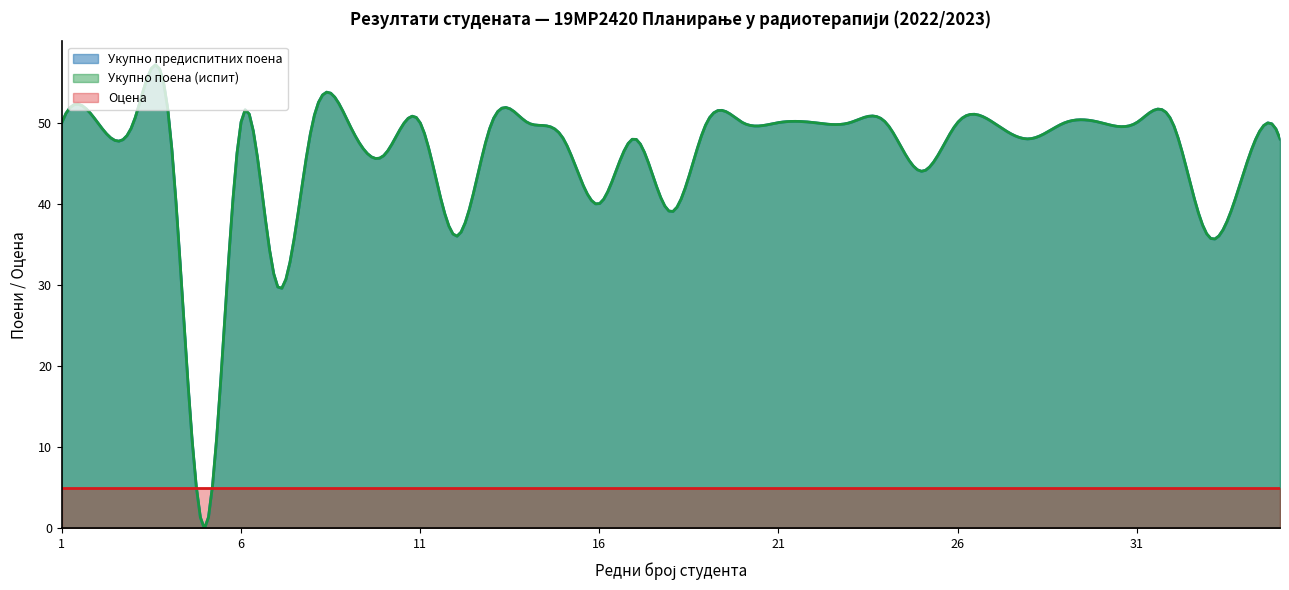

At which label is Укупно поена (испит) closest to 25?

7